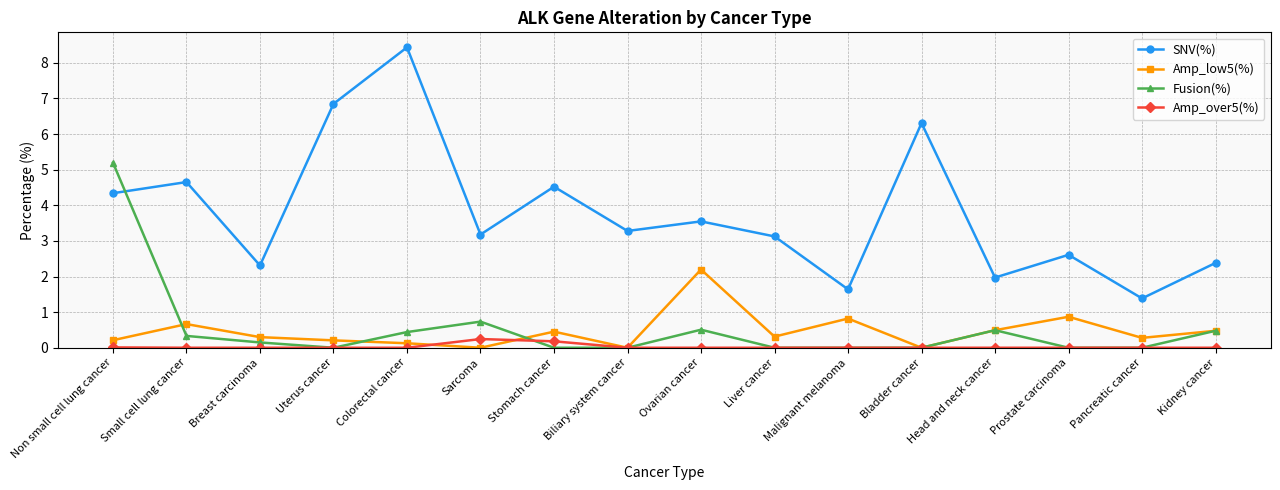

True or false: Amp_low5(%) has a value of 0.0 at Sarcoma.

True